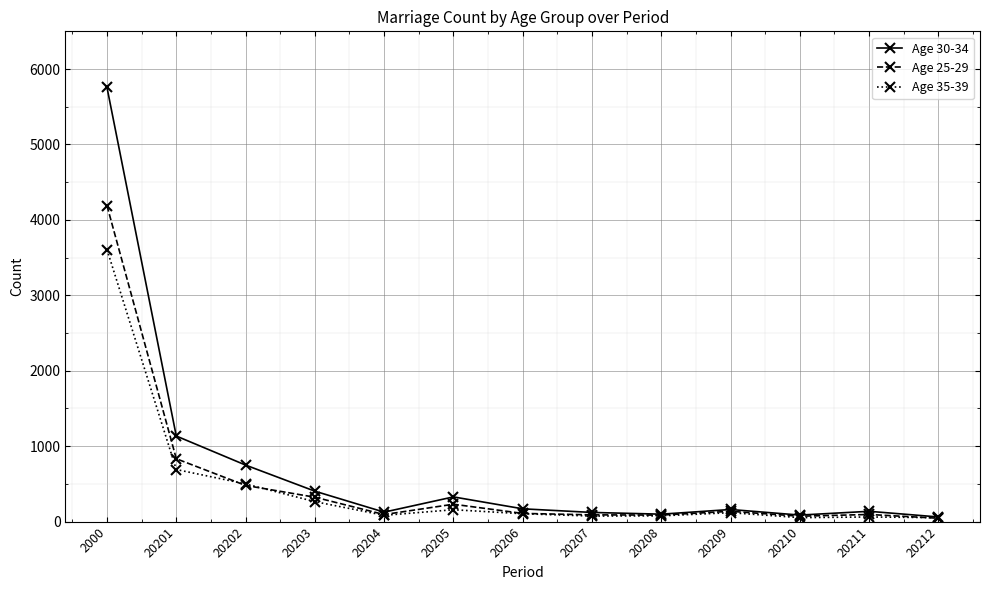

At which label is Age 25-29 closest to 2117?

20201